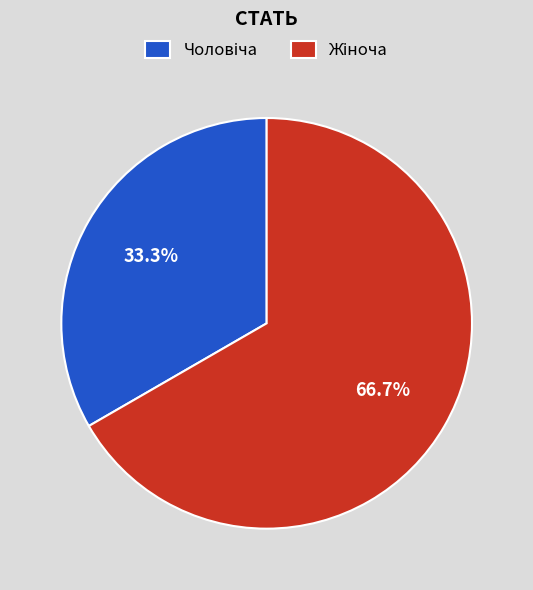

Is there any slice that represents more than half of the pie?

Yes